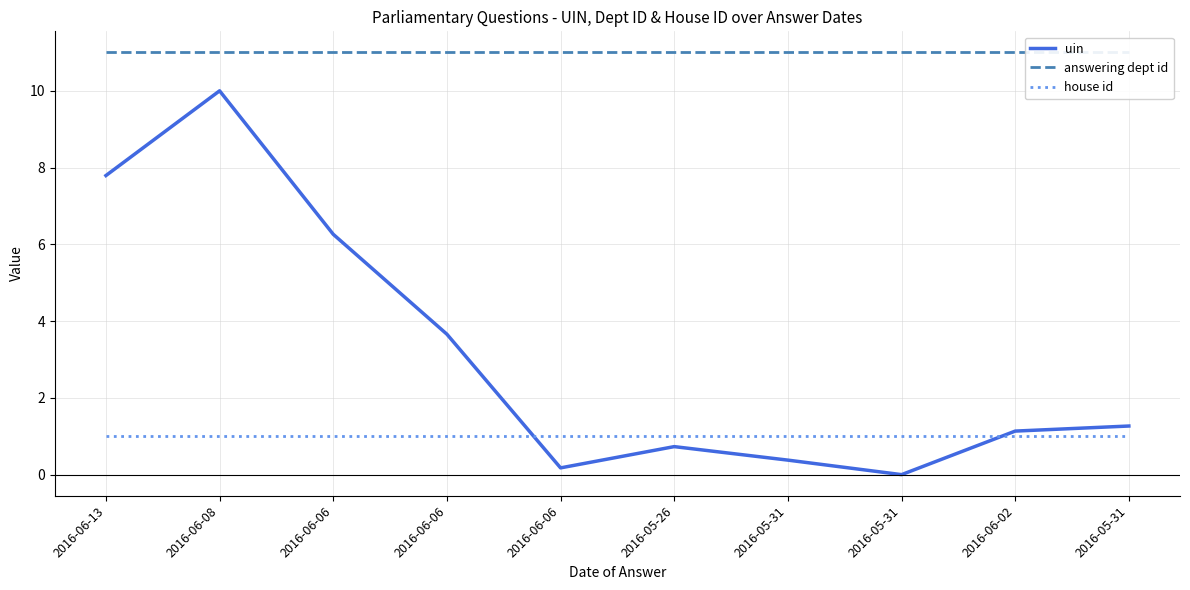

Does the chart display data point markers on the line(s)?

No